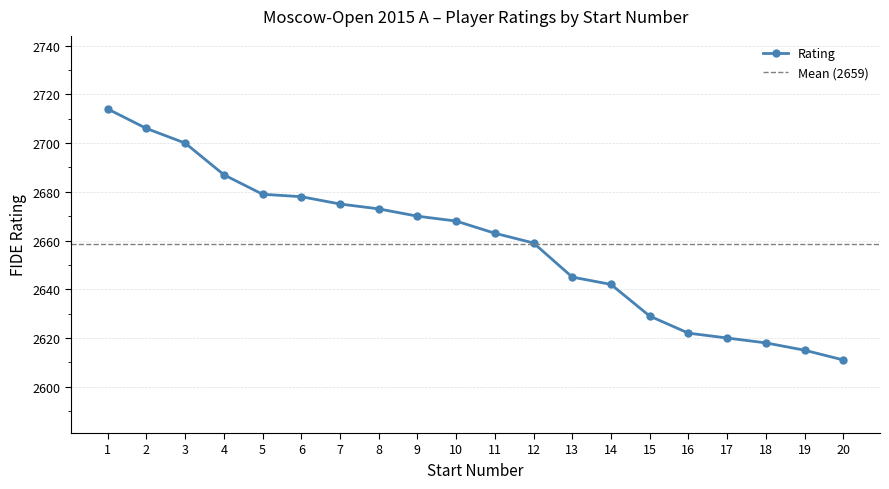

What is the sum of the values at 15 and 20?

5240